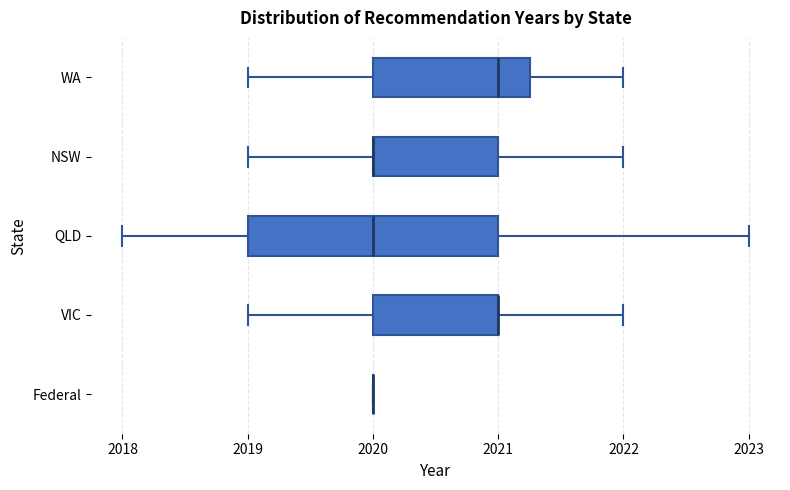

Reading bottom to top, read every box against the x-axis: the position of its median line, the range the box covers, and the ends of its whiskers. The values are not printed on the chart, so give them approximately, as read against the axis.

Federal: box collapsed to a line at 2020.0, whiskers 2020.0 to 2020.0
VIC: median 2021.0 (drawn on the box's right edge), box 2020.0 to 2021.0, whiskers 2019.0 to 2022.0
QLD: median 2020.0, box 2019.0 to 2021.0, whiskers 2018.0 to 2023.0
NSW: median 2020.0 (drawn on the box's left edge), box 2020.0 to 2021.0, whiskers 2019.0 to 2022.0
WA: median 2021.0, box 2020.0 to 2021.3, whiskers 2019.0 to 2022.0